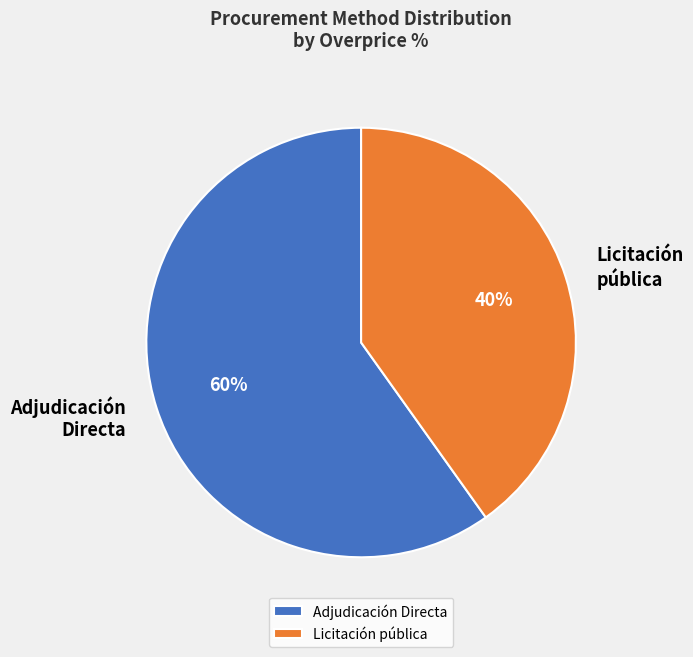

The Adjudicación Directa slice represents 60% of the pie. True or false?

True